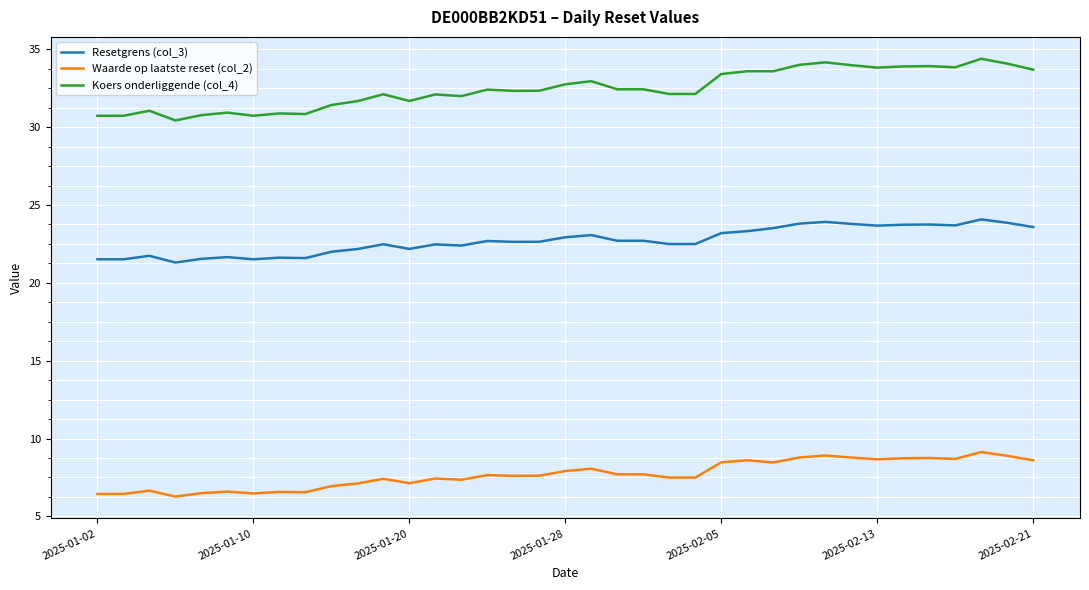

True or false: Resetgrens (col_3) and Koers onderliggende (col_4) intersect in this chart.

False